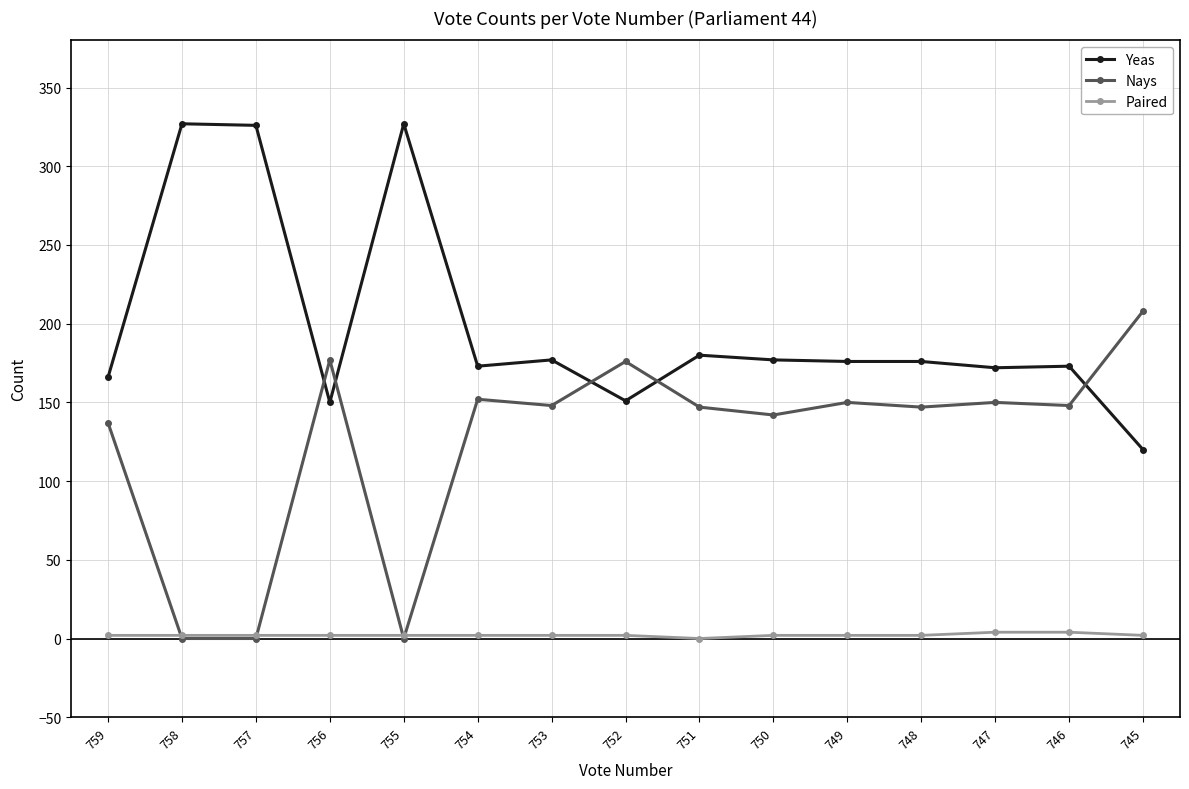

The Nays series shows 231 at 747. True or false?

False